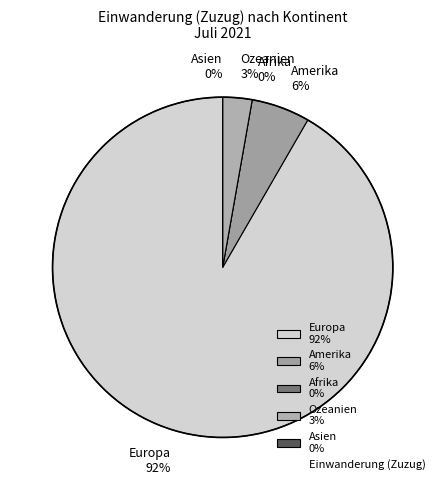

Combined, what portion of the pie is Asien and Europa?

91.7%